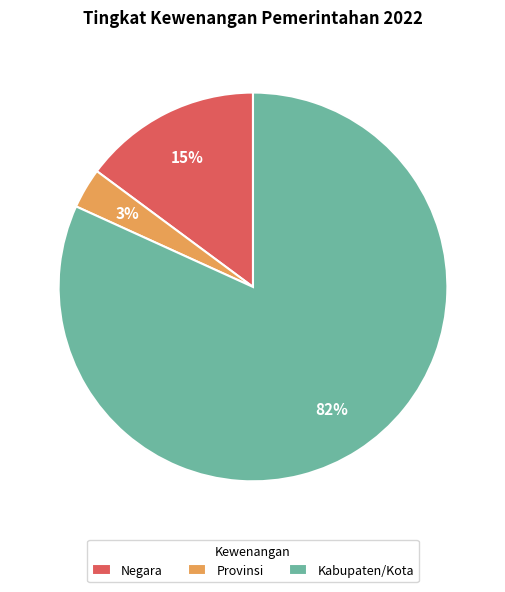

To the nearest percent, what percentage of the pie is Kabupaten/Kota?

82%